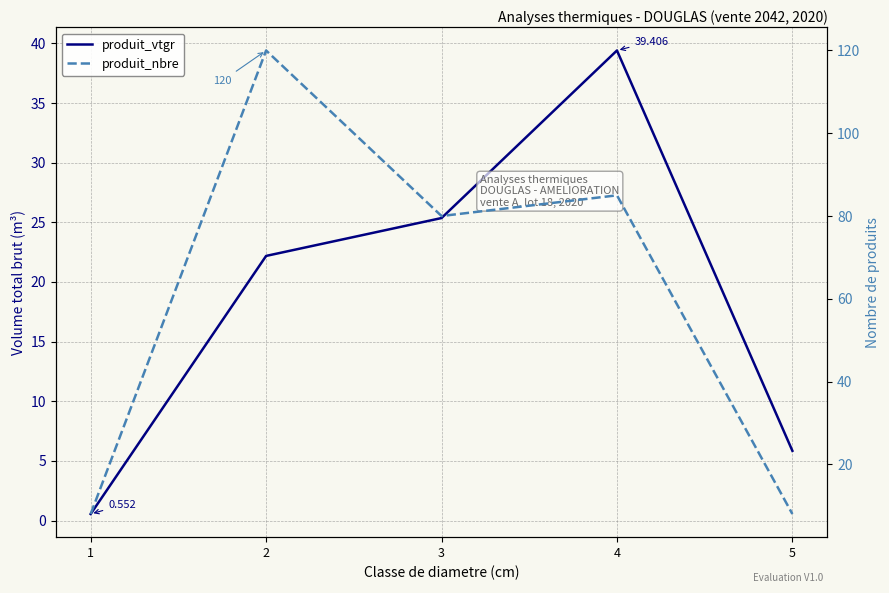

True or false: produit_vtgr has more than 2 interior local peaks.

False